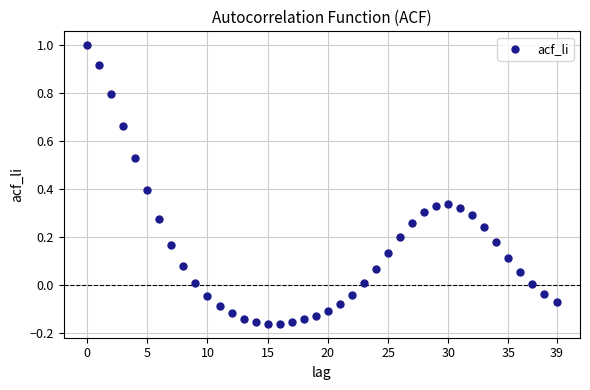

What is the range of Y values (max minus min)?

1.2